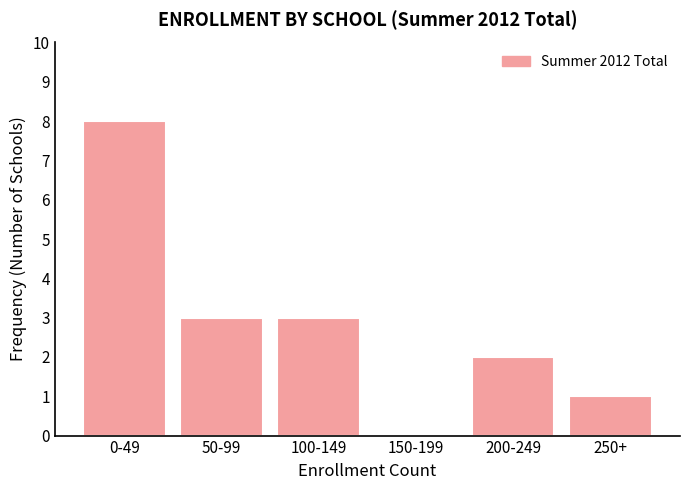

Reading left to right, what are all the values shown in this chart?

0-49=8	50-99=3	100-149=3	150-199=0	200-249=2	250+=1